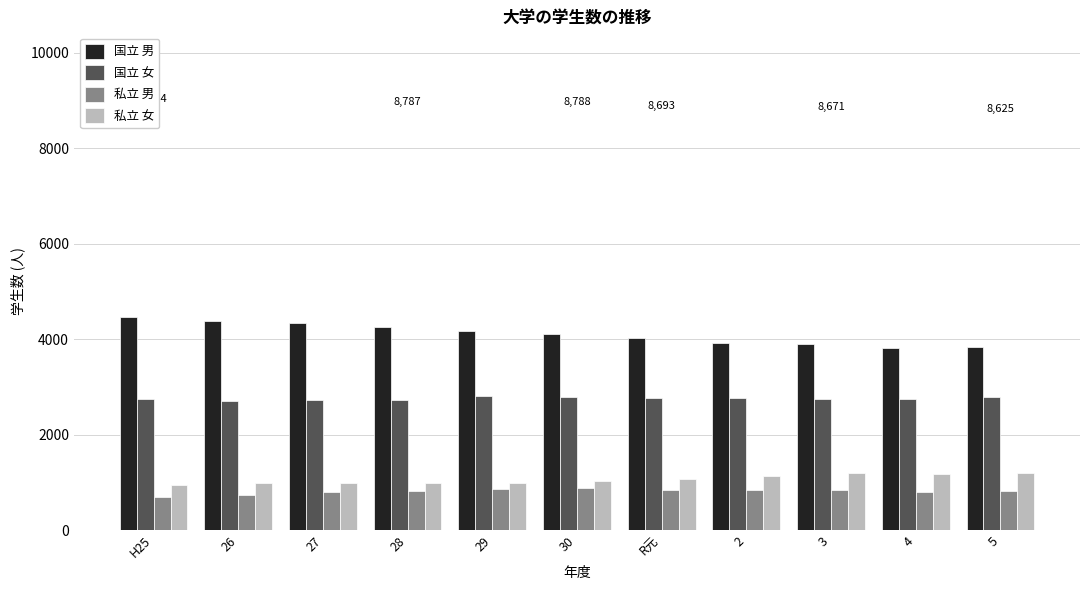

What is the total value across all series at 26?

8812